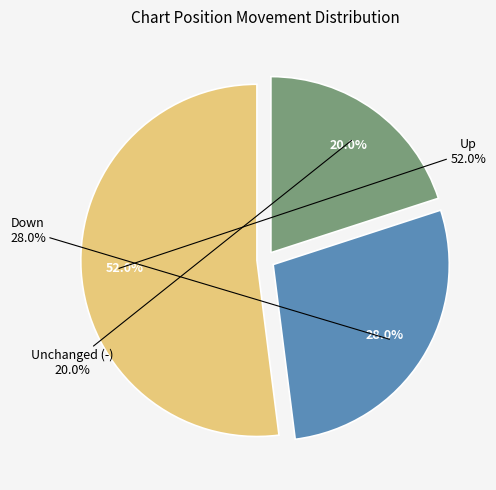

To the nearest percent, what portion does up represent?

52%